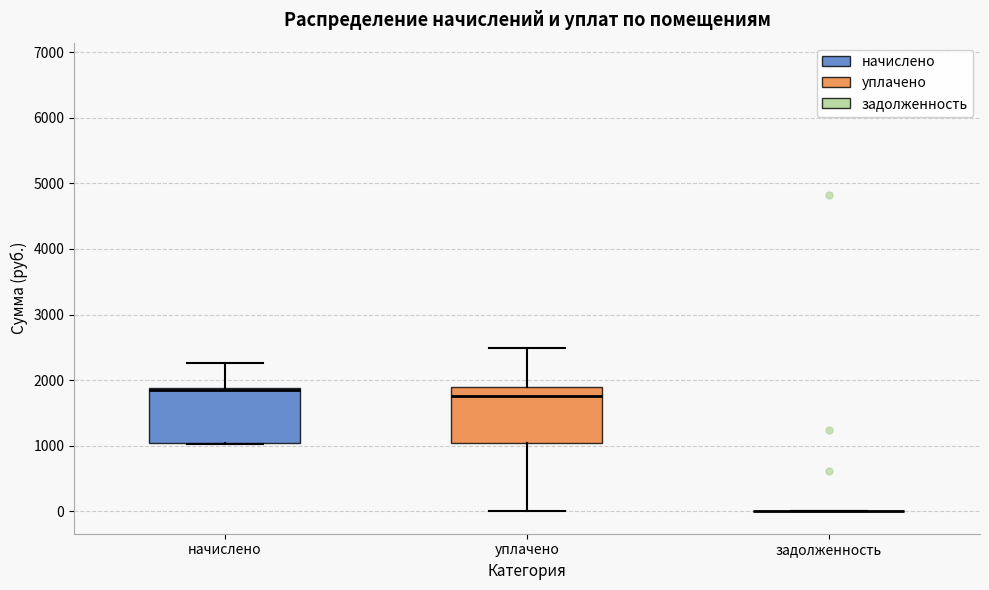

Reading left to right, read every box against the y-axis: the position of its median line, the range the box covers, and the ends of its whiskers. The values are not printed on the chart, so give them approximately, as read against the axis.

начислено: median 1800, box 1000 to 1900, whiskers 1000 to 2300
уплачено: median 1800, box 1000 to 1900, whiskers 0 to 2500
задолженность: box collapsed to a line at 0, whiskers 0 to 0